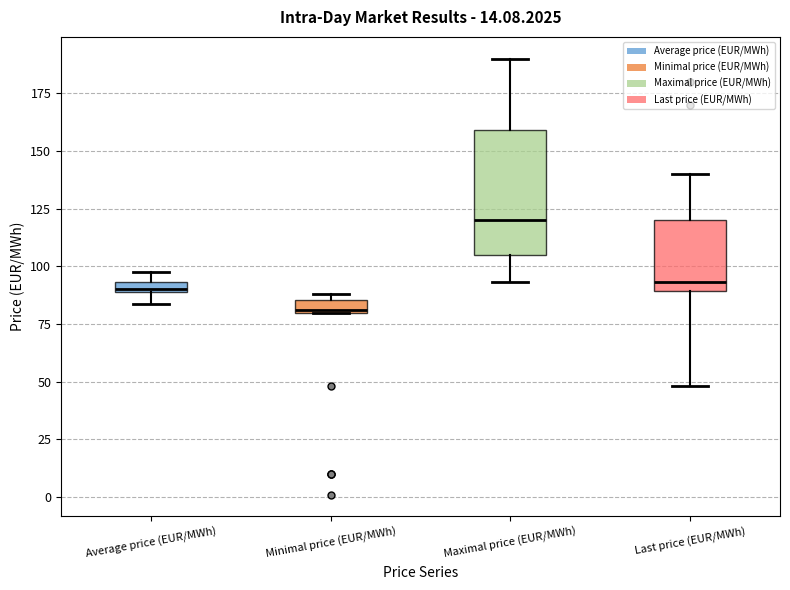

Where is the lower edge of the box for Maximal price (EUR/MWh) on the y-axis? The values are not printed on the chart, so give them approximately, as read against the axis.

105